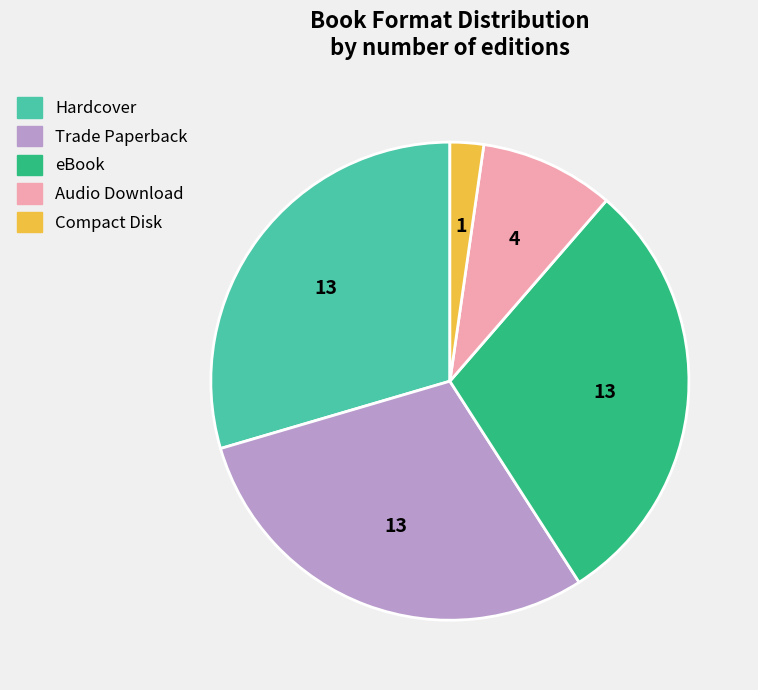

Is Audio Download the majority of the pie?

No